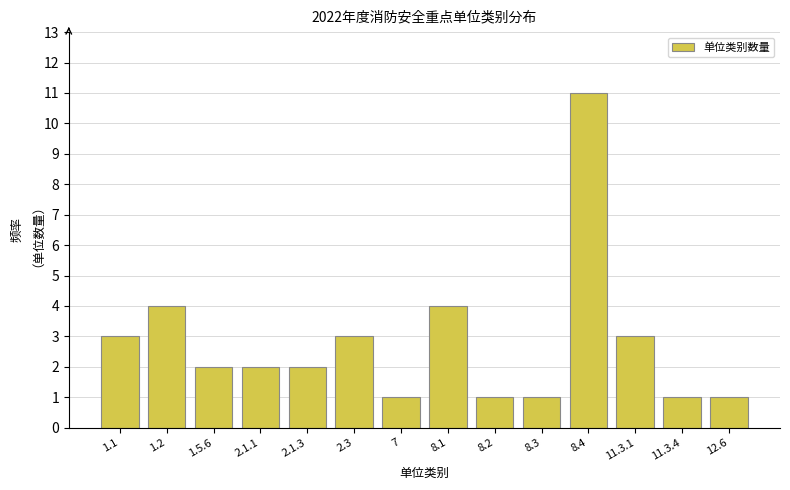

Reading left to right, list all the values displayed in this chart.

3	4	2	2	2	3	1	4	1	1	11	3	1	1